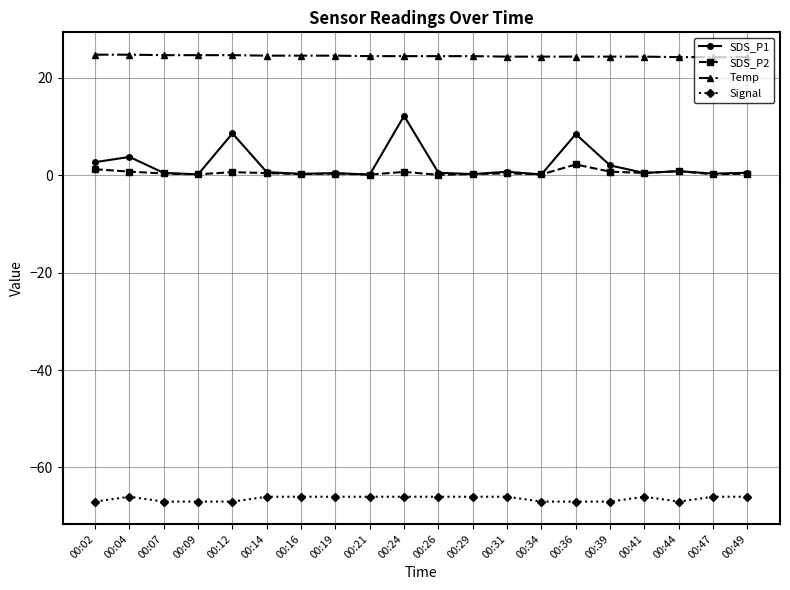

True or false: SDS_P2 has more than 0 points higher than both neighbors.

True